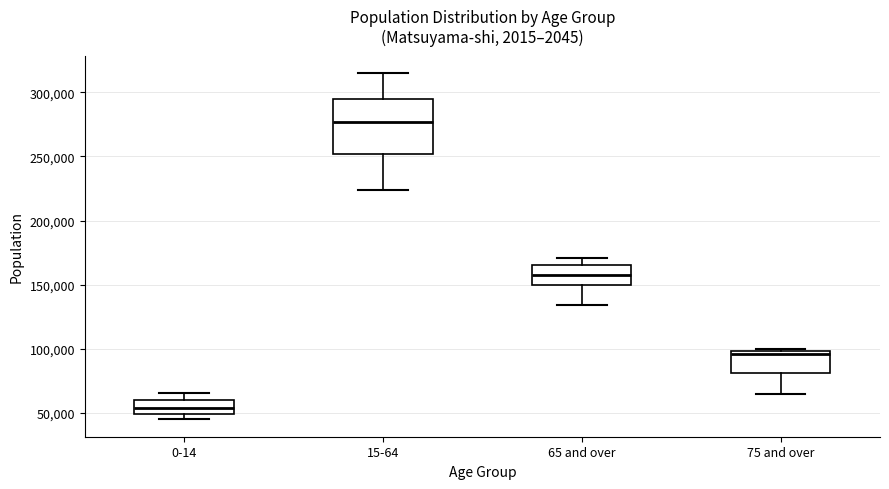

Comparing the boxes themselves (not the whiskers), which one is the tallest?

15-64